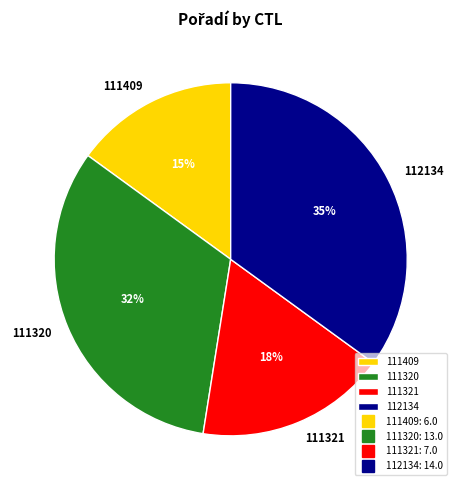

Does 111409 represent more than half of the total?

No